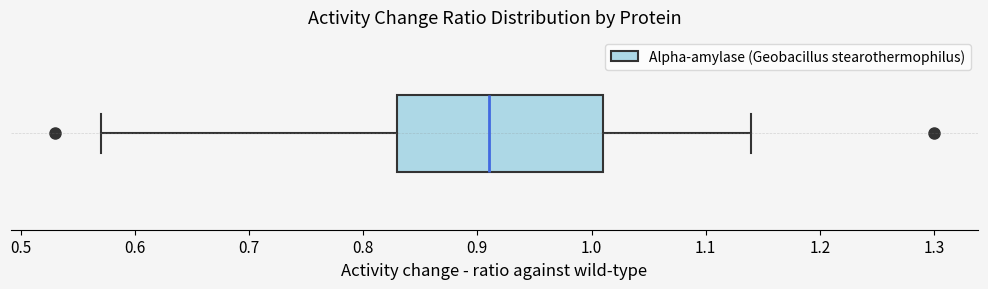

Read this box plot against the x-axis: the position of the median line, the range covered by the box, and the ends of both whiskers. The values are not printed on the chart, so give them approximately, as read against the axis.

median 0.91, box 0.83 to 1.01, whiskers 0.57 to 1.14